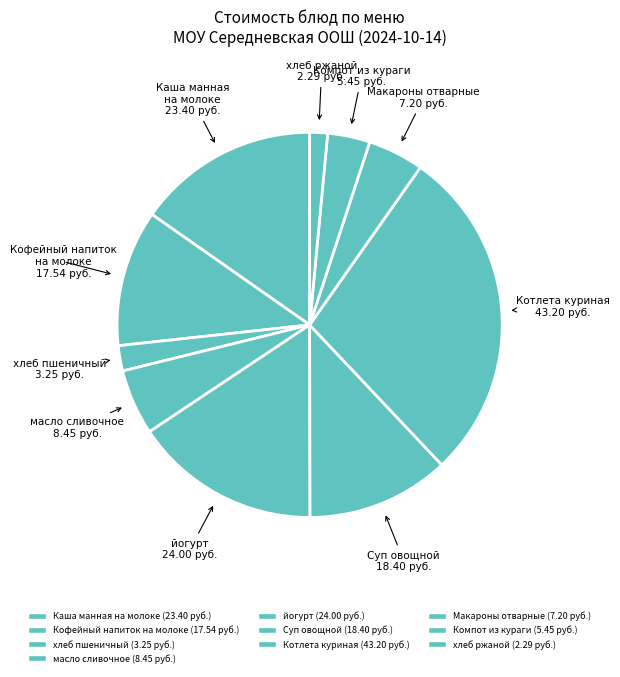

How many segments does this pie chart have?

10